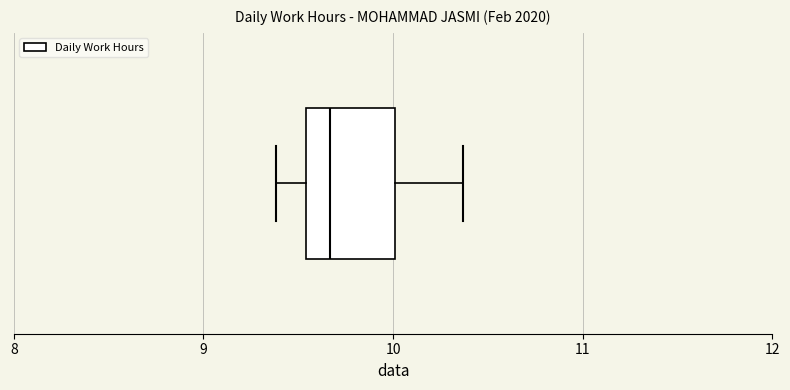

Where is the right edge of the box on the x-axis? The values are not printed on the chart, so give them approximately, as read against the axis.

10.0